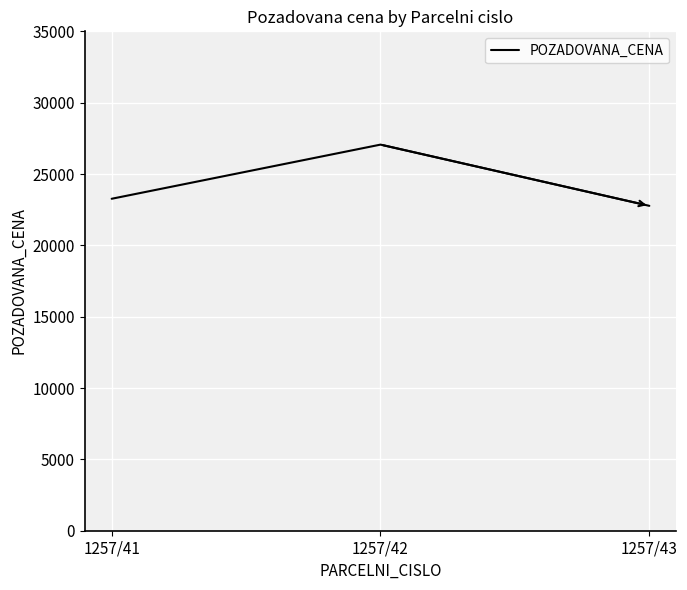

At which label is the value closest to 24915?

1257/41